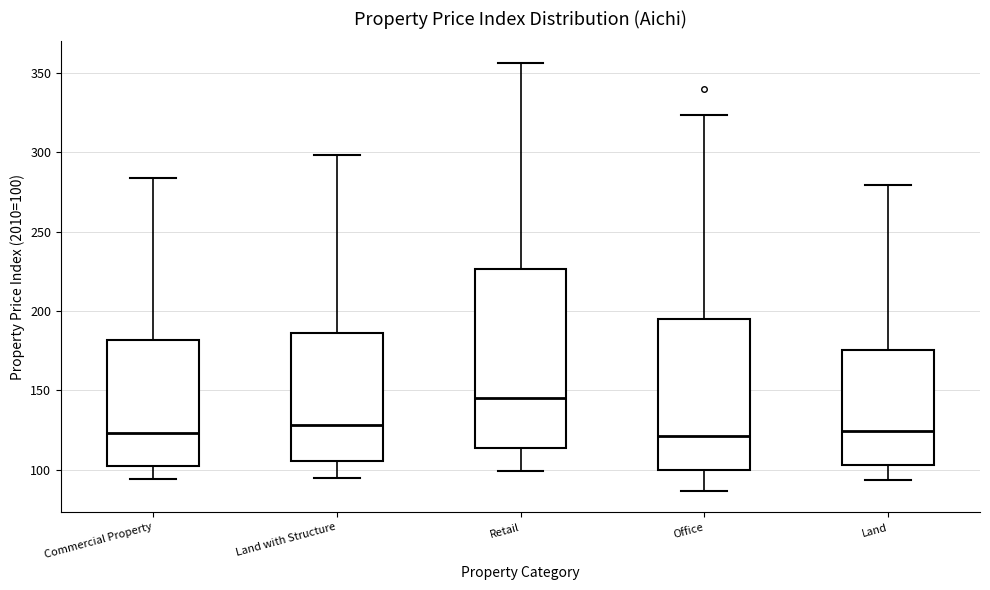

Which box is the tallest, from its lower edge to its upper edge?

Retail